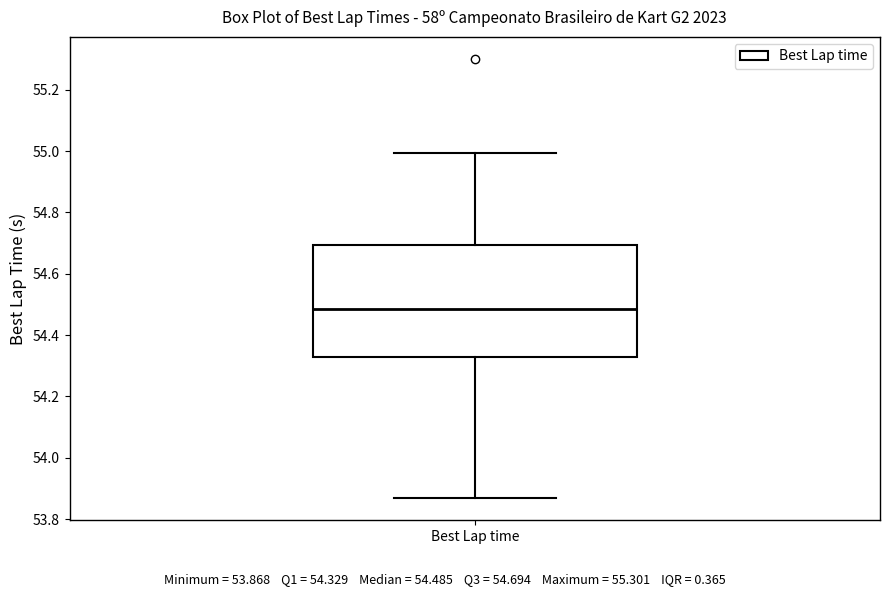

Transcribe this box plot: give where the median line is, the range the box spans, and where the two whiskers end, as read against the y-axis. The values are not printed on the chart, so give them approximately, as read against the axis.

median 54.48, box 54.32 to 54.70, whiskers 53.86 to 55.00